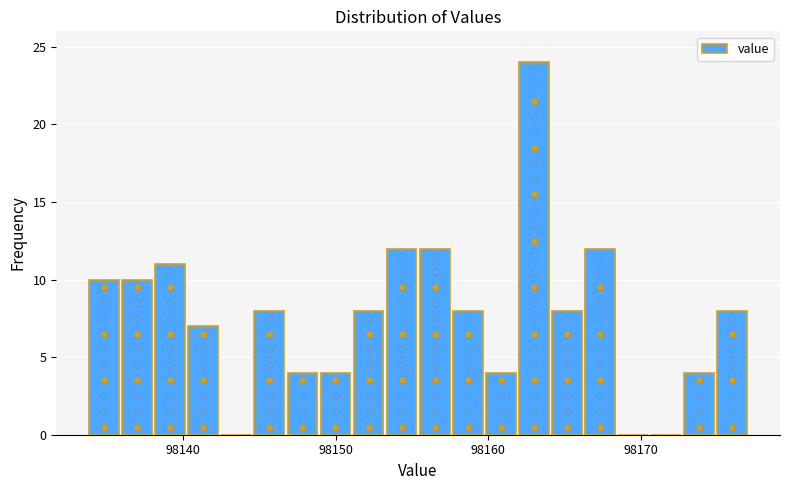

Read against the x-axis, roughly where is the centre of the tallest bar?

98163